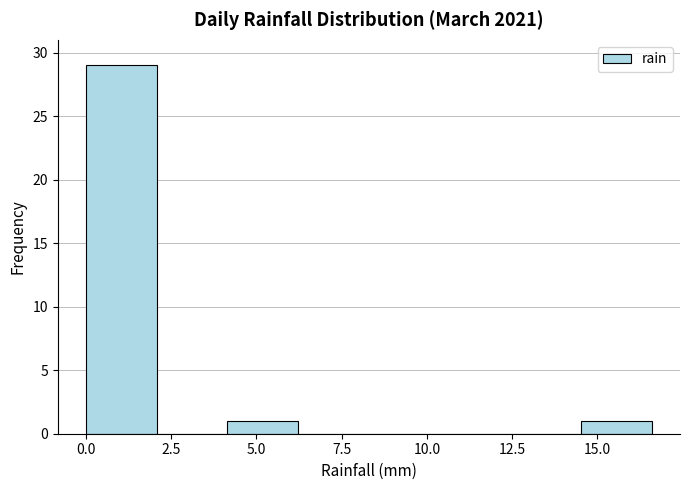

Reading left to right, list every bar in this chart as the range it spans on the x-axis followed by its height. Neither the bar edges nor the heights are printed on the chart, so give them approximately, as read against the axes.

0.0 to 2.0: 29
2.0 to 4.0: 0
4.0 to 6.0: 1
6.0 to 8.5: 0
8.5 to 10.5: 0
10.5 to 12.5: 0
12.5 to 14.5: 0
14.5 to 16.5: 1